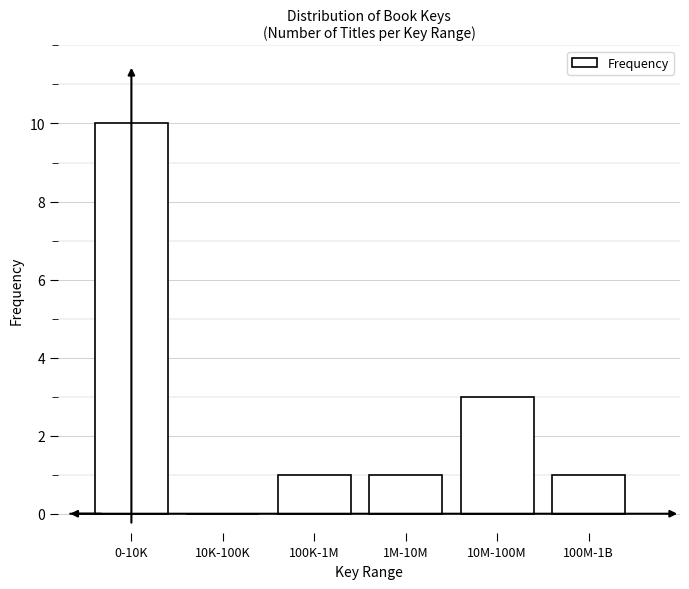

Reading right to left, extract all data points from this chart.

100M-1B=1	10M-100M=3	1M-10M=1	100K-1M=1	10K-100K=0	0-10K=10